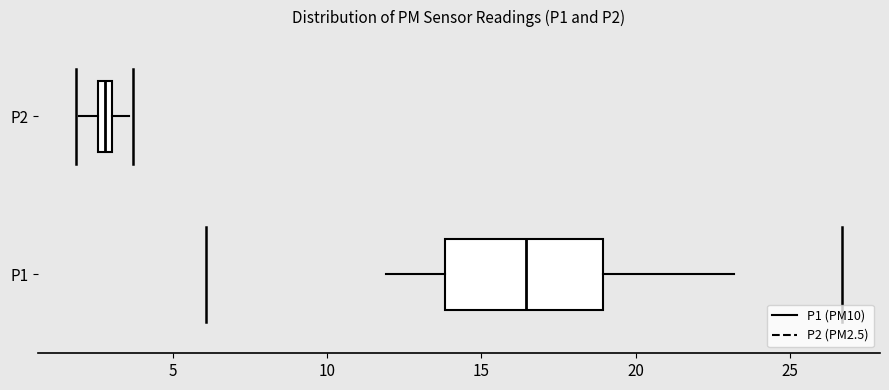

Where is the right edge of the box for P2 on the x-axis? The values are not printed on the chart, so give them approximately, as read against the axis.

3.0